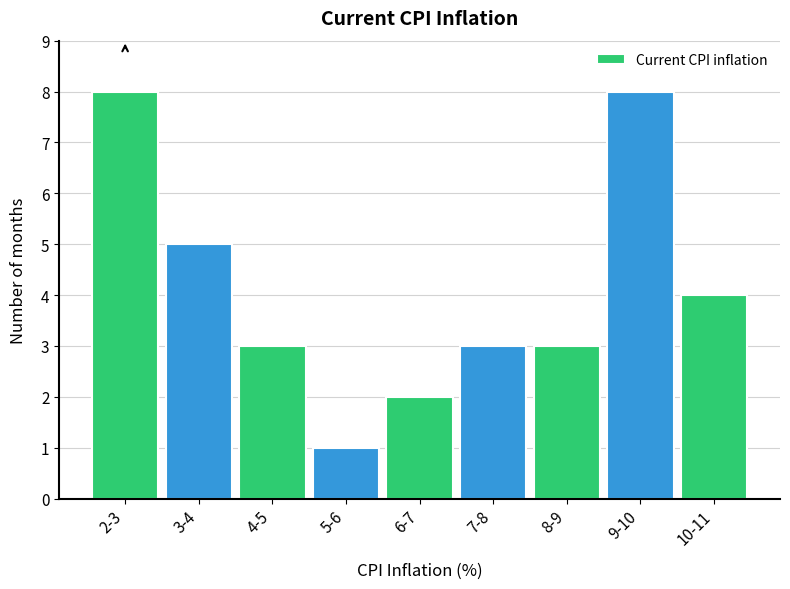

Reading left to right, list all the values displayed in this chart.

2-3=8	3-4=5	4-5=3	5-6=1	6-7=2	7-8=3	8-9=3	9-10=8	10-11=4